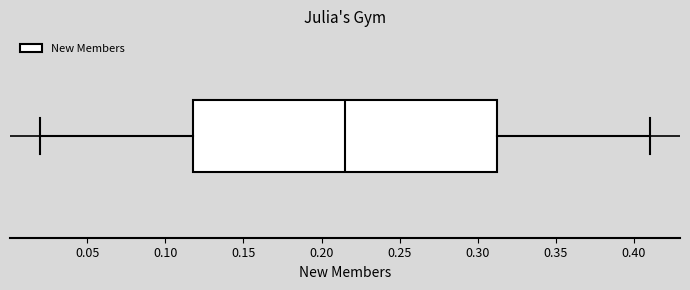

Transcribe this box plot: give where the median line is, the range the box spans, and where the two whiskers end, as read against the x-axis. The values are not printed on the chart, so give them approximately, as read against the axis.

median 0.215, box 0.120 to 0.315, whiskers 0.020 to 0.410